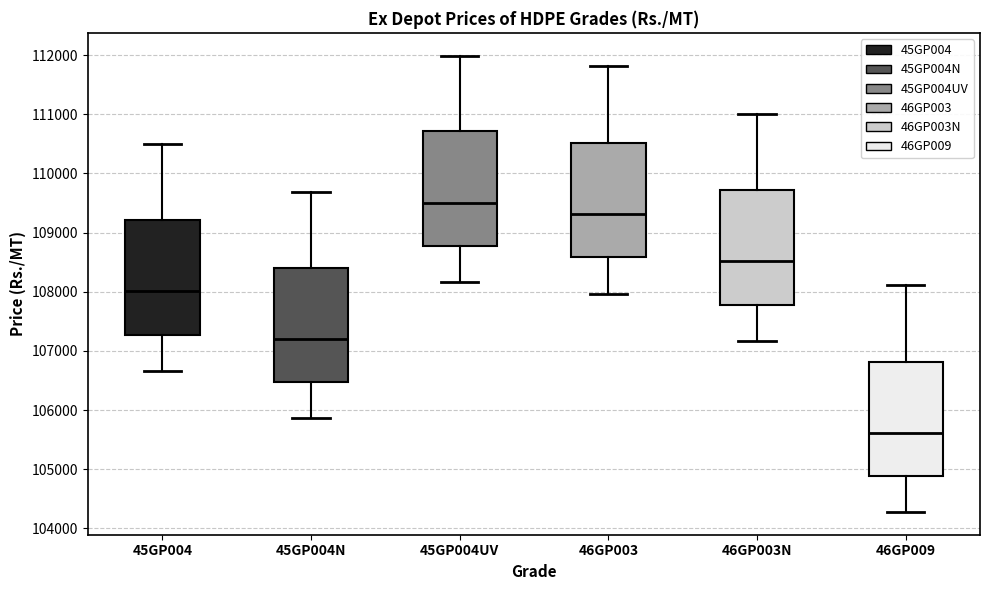

Which box's median line is the highest?

45GP004UV